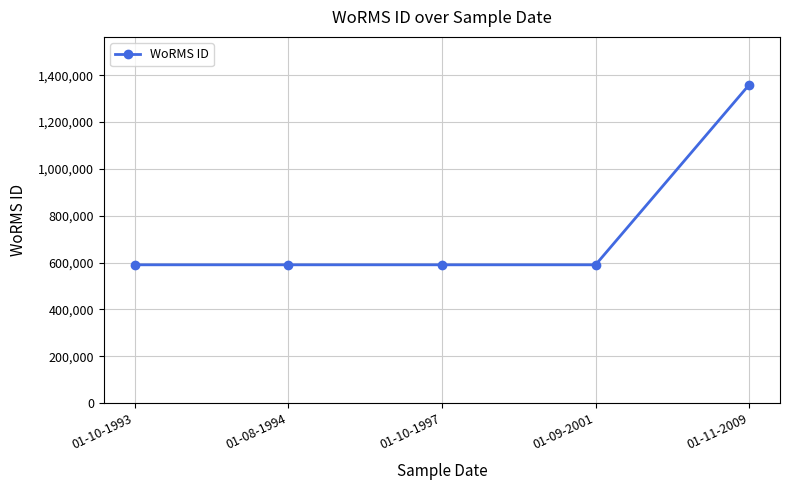

What is the difference between the values at 01-10-1993 and 01-09-2001?

1